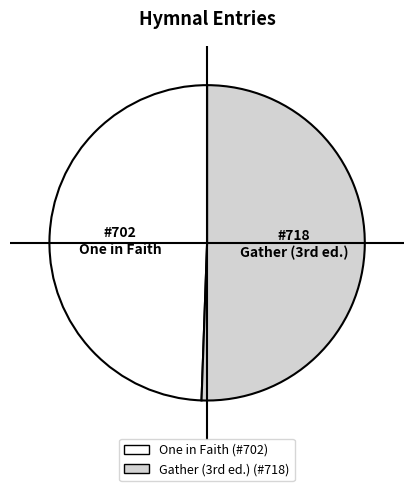

Rank the categories by value from lowest to highest.

One in Faith, Gather (3rd ed.)